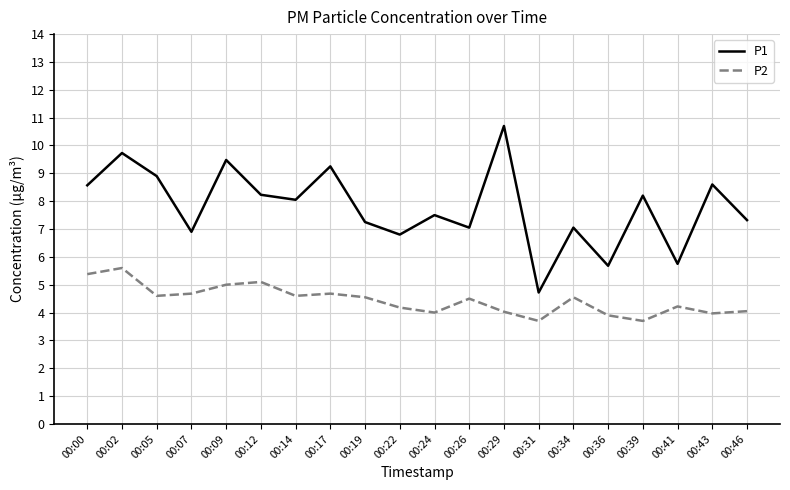

Which series has the largest range (max minus min)?

P1